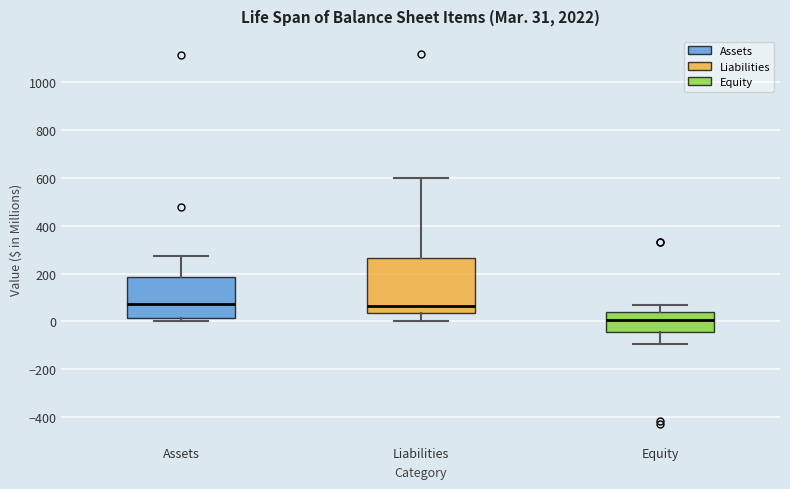

Which box is the tallest, from its lower edge to its upper edge?

Liabilities